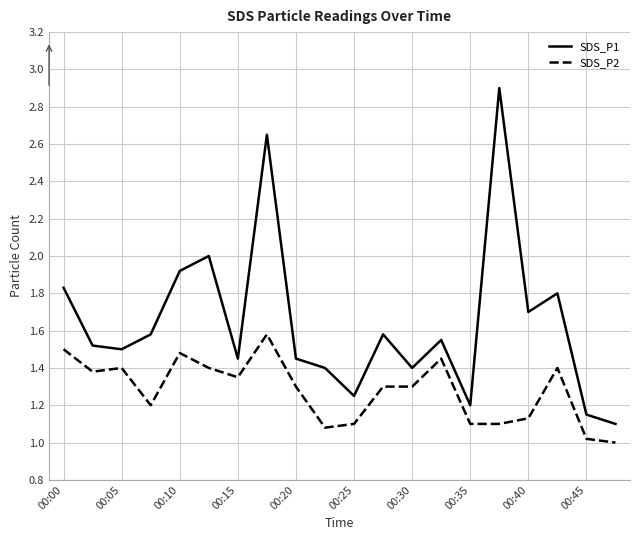

Which series has the largest range (max minus min)?

SDS_P1